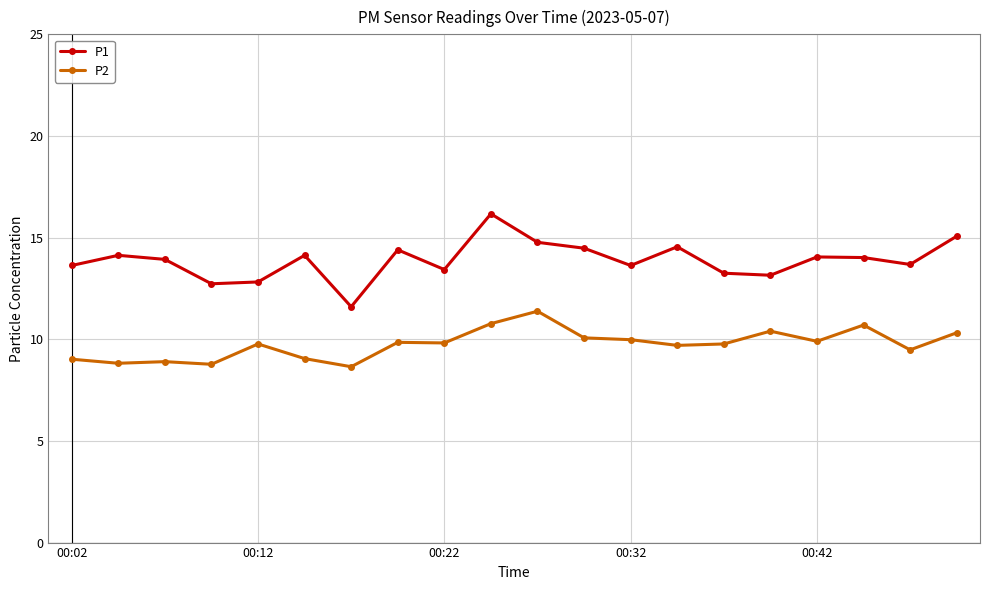

What is the sum of all P2 values?

195.1